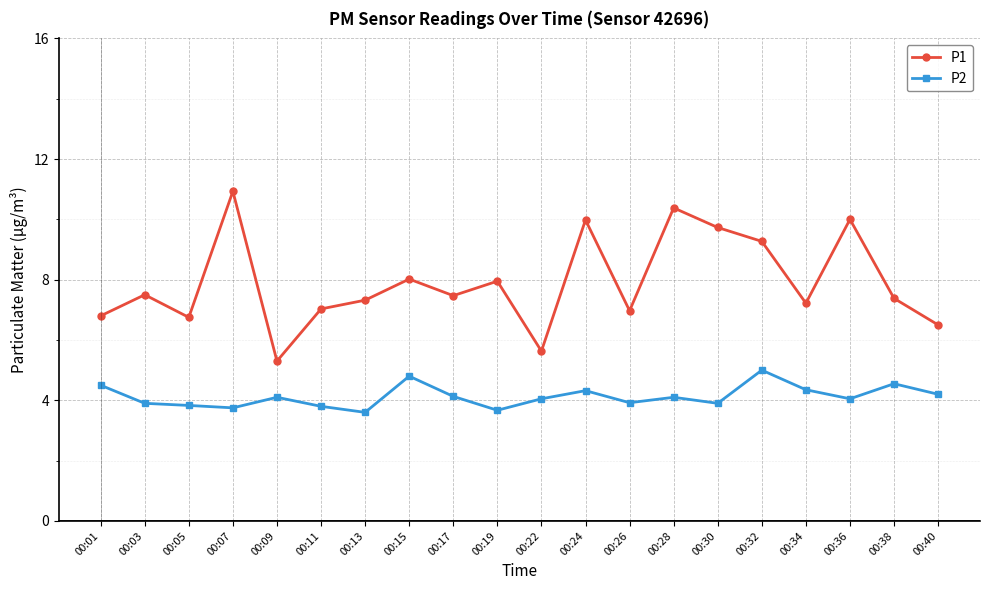

True or false: P1 and P2 intersect in this chart.

False